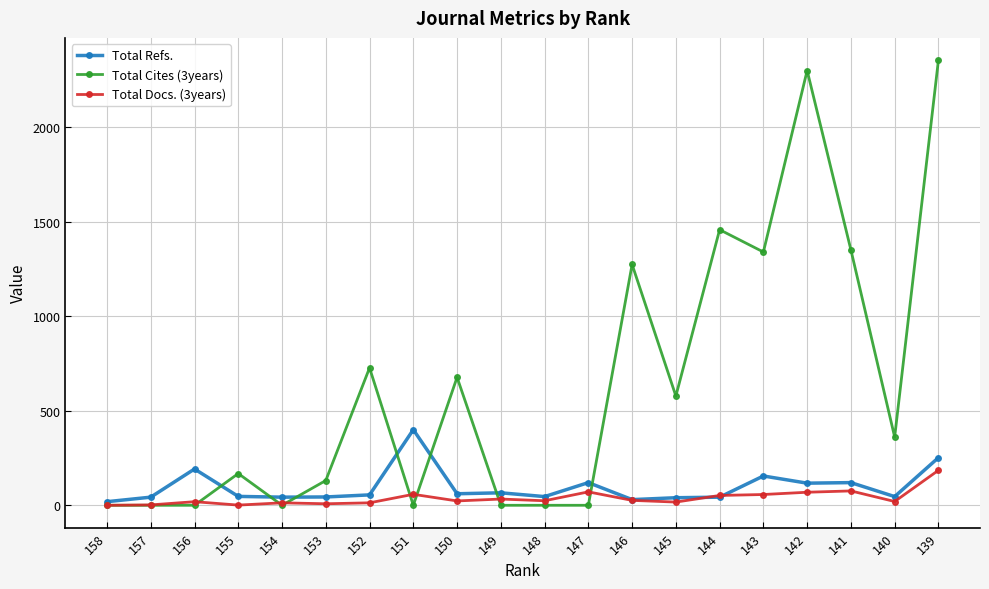

What is the greatest value displayed?

2355